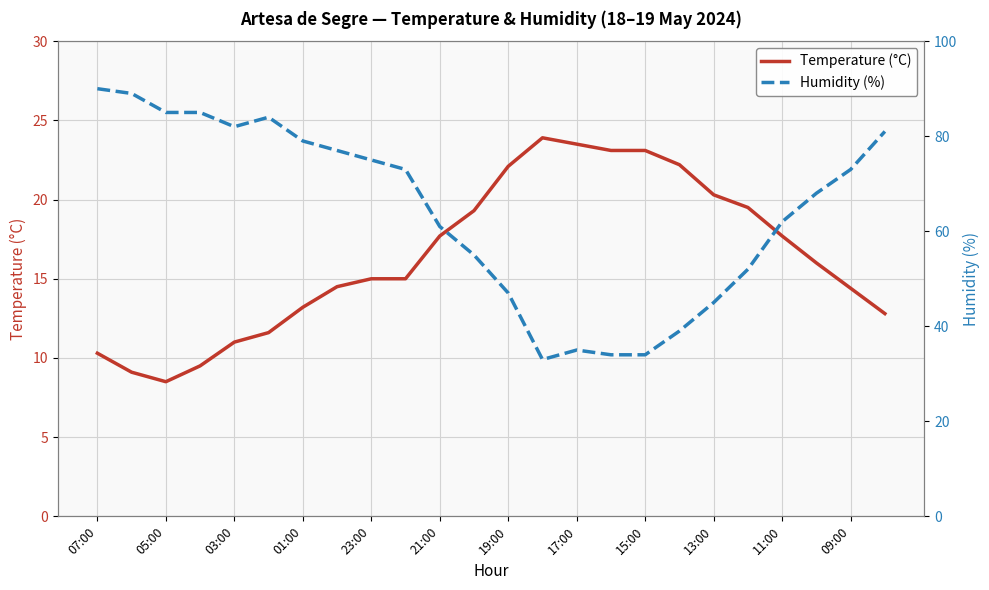

How many distinct data groups are displayed?

2